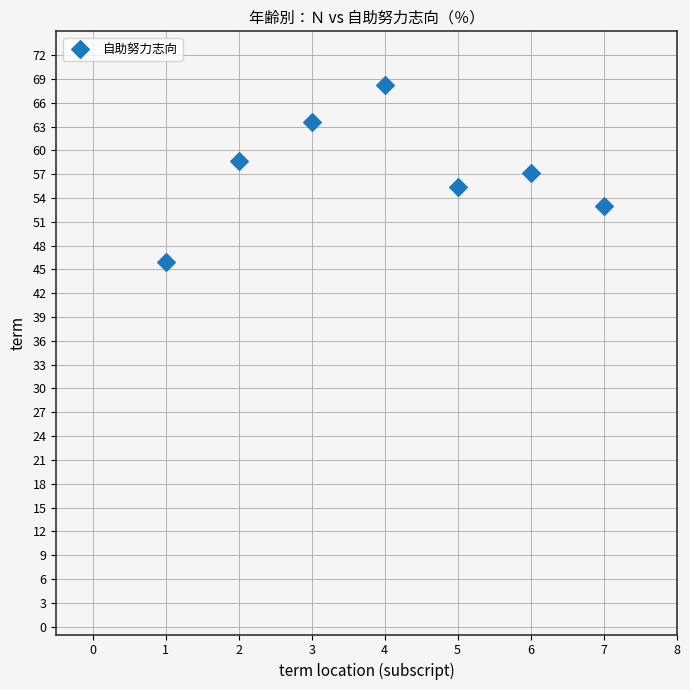

What is the range of Y values (max minus min)?

22.4